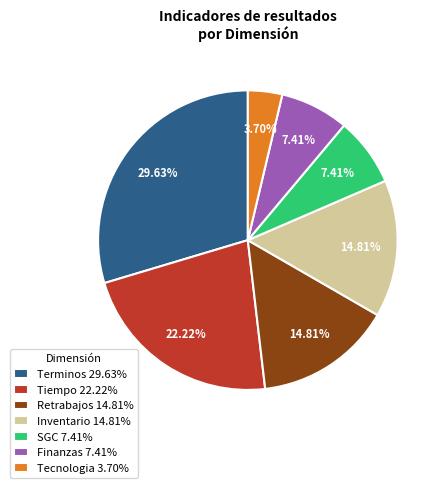

Is there any slice that represents more than half of the pie?

No